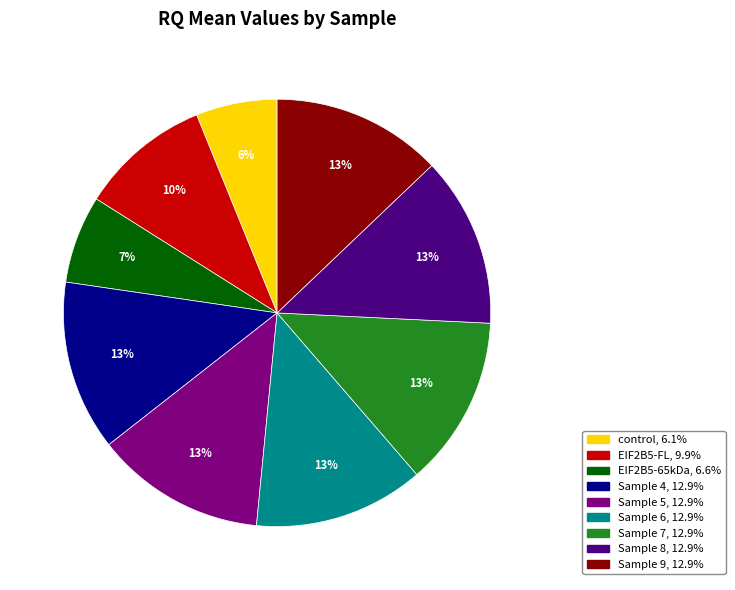

Count the number of slices in the pie.

9